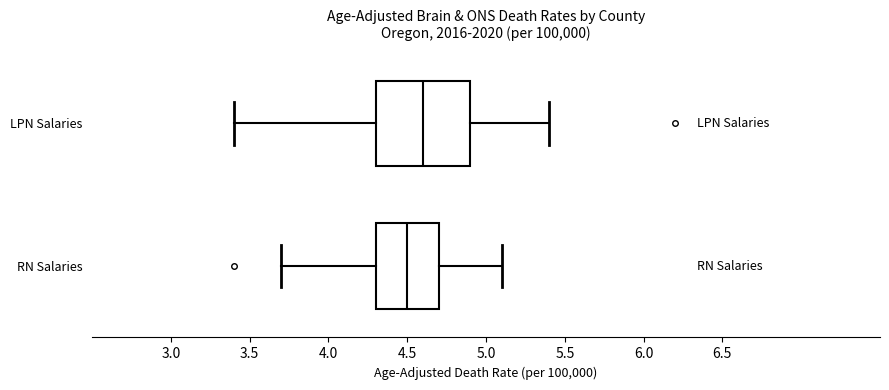

Reading bottom to top, transcribe this box plot: for each box, give where its median line is, the range the box spans, and where its two whiskers end, as read against the x-axis. The values are not printed on the chart, so give them approximately, as read against the axis.

RN Salaries: median 4.5, box 4.3 to 4.7, whiskers 3.7 to 5.1
LPN Salaries: median 4.6, box 4.3 to 4.9, whiskers 3.4 to 5.4